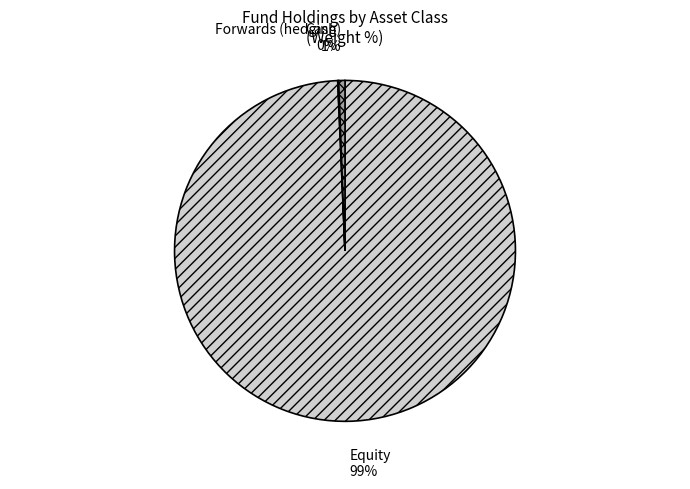

Which category has the biggest portion of the pie?

Equity